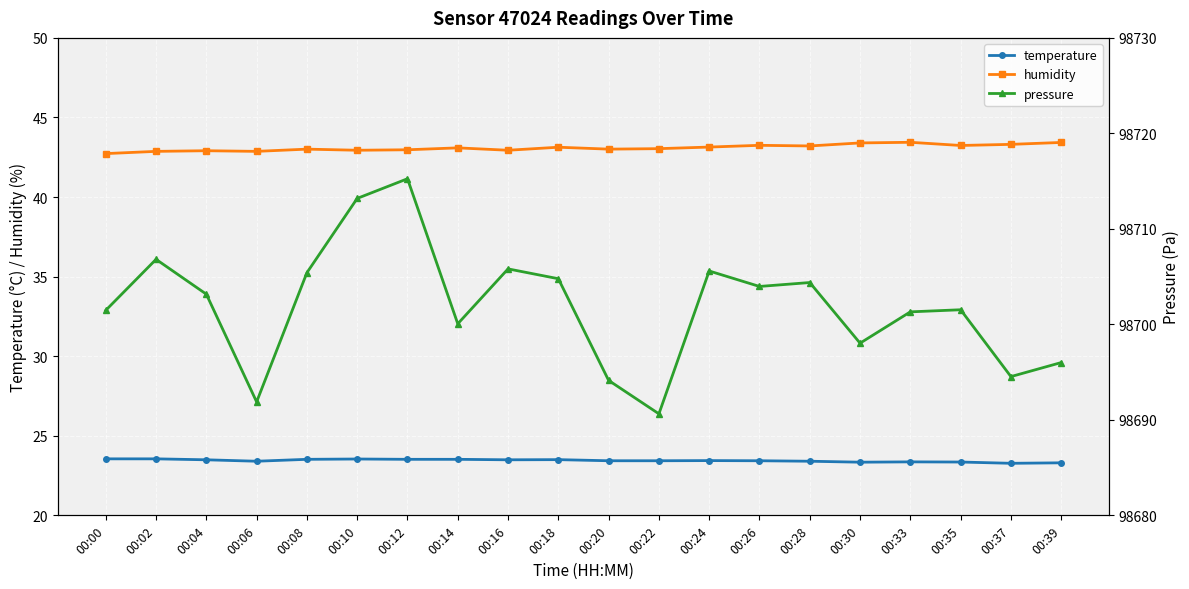

True or false: pressure and temperature cross at least once.

False